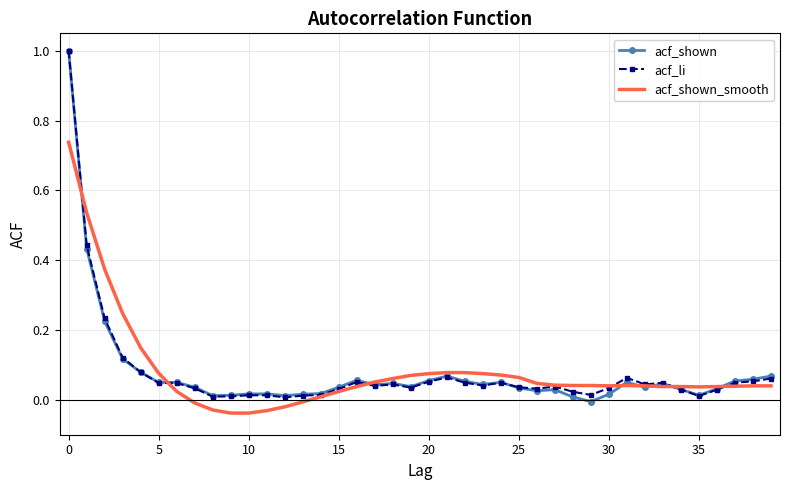

What is the maximum value for acf_shown?

1.0